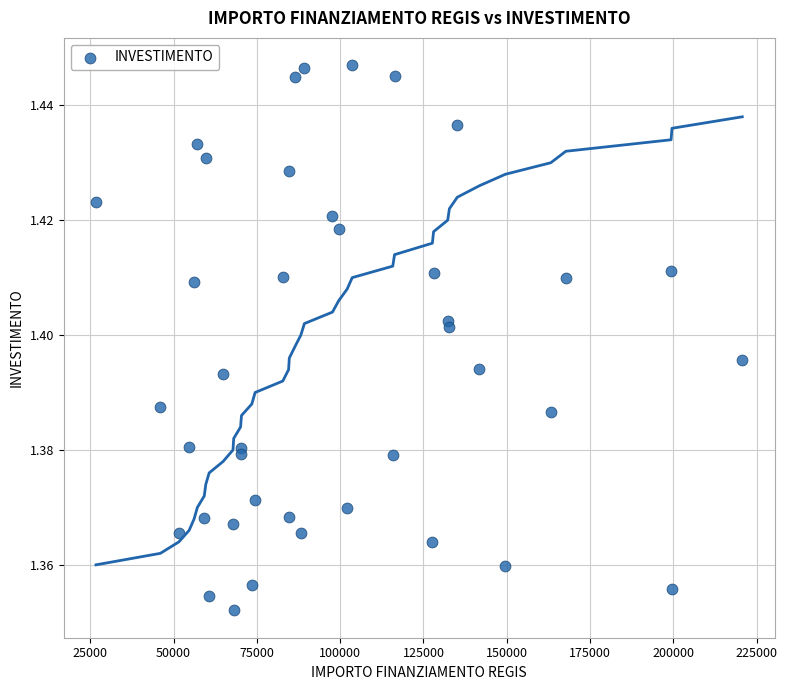

What is the range of X values (max minus min)?

193933.1